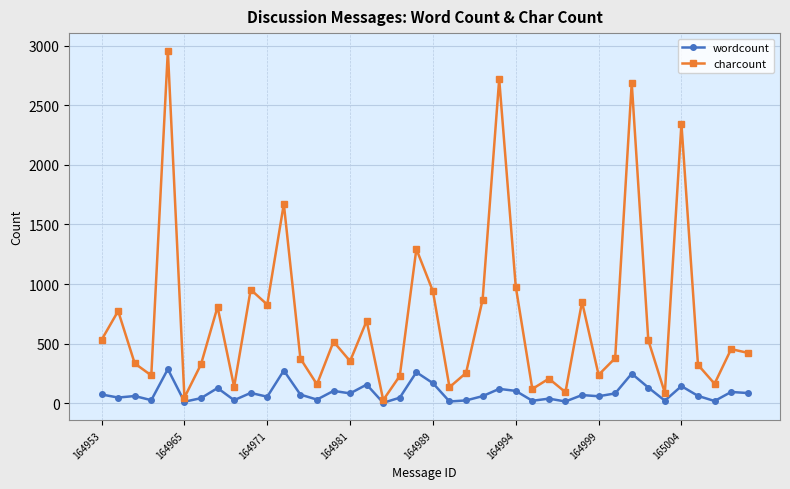

List the series in order of their overall mean, highest first.

charcount, wordcount